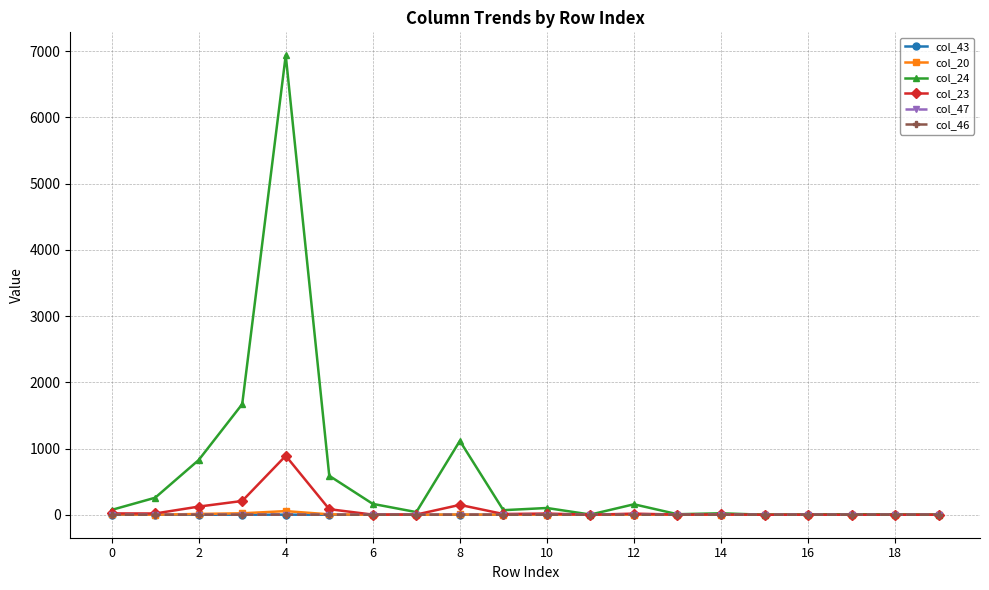

True or false: col_47 has more than 2 interior local peaks.

True